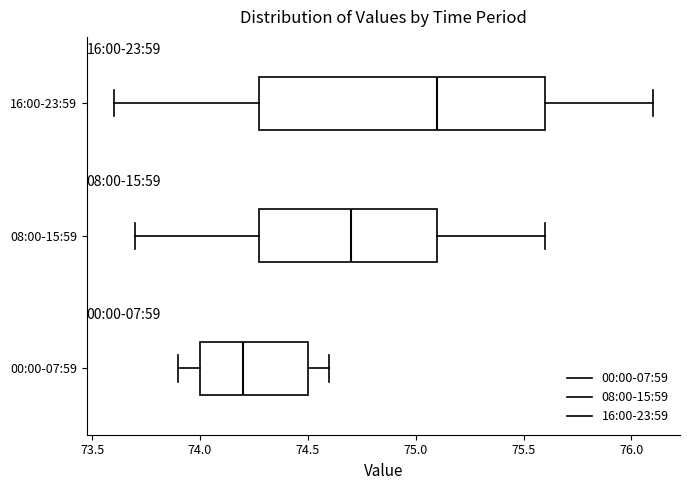

Reading bottom to top, transcribe this box plot: for each box, give where its median line is, the range the box spans, and where its two whiskers end, as read against the x-axis. The values are not printed on the chart, so give them approximately, as read against the axis.

00:00-07:59: median 74.2, box 74.0 to 74.5, whiskers 73.9 to 74.6
08:00-15:59: median 74.7, box 74.3 to 75.1, whiskers 73.7 to 75.6
16:00-23:59: median 75.1, box 74.3 to 75.6, whiskers 73.6 to 76.1